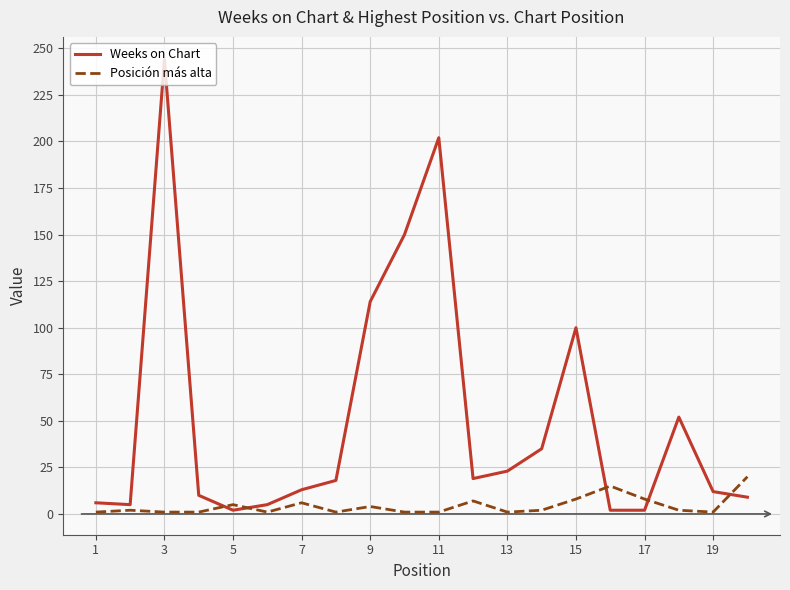

True or false: Weeks on Chart and Posición más alta intersect in this chart.

True